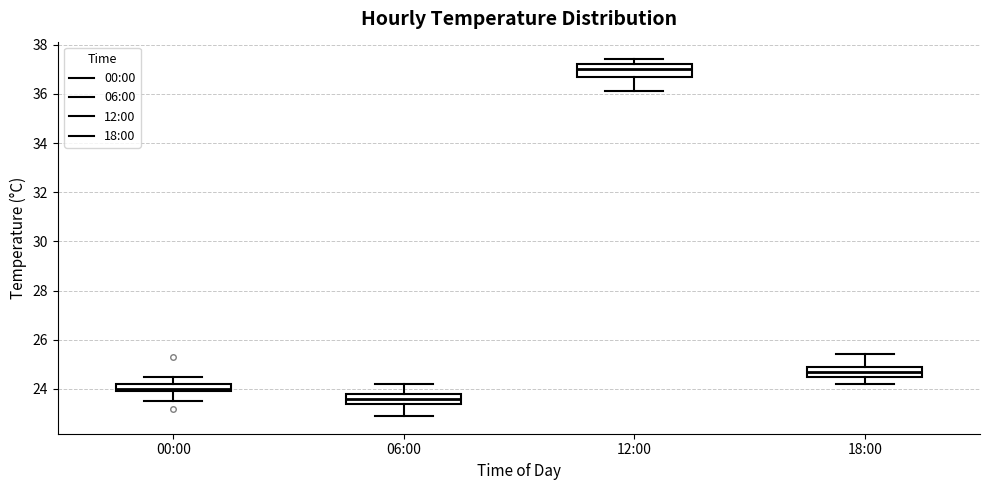

Reading left to right, read every box against the y-axis: the position of its median line, the range the box covers, and the ends of its whiskers. The values are not printed on the chart, so give them approximately, as read against the axis.

00:00: median 24.0 (just above the box's lower edge), box 24.0 to 24.2, whiskers 23.6 to 24.6
06:00: median 23.6, box 23.4 to 23.8, whiskers 23.0 to 24.2
12:00: median 37.0, box 36.8 to 37.2, whiskers 36.2 to 37.4
18:00: median 24.8, box 24.6 to 25.0, whiskers 24.2 to 25.4